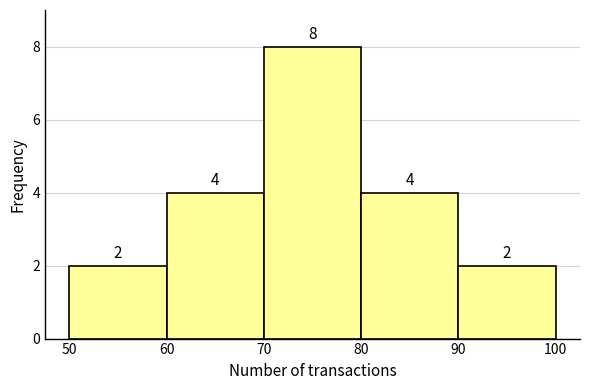

Reading left to right, transcribe this chart: for each bar, give the range it covers on the x-axis and its height.

50 to 60: 2
60 to 70: 4
70 to 80: 8
80 to 90: 4
90 to 100: 2